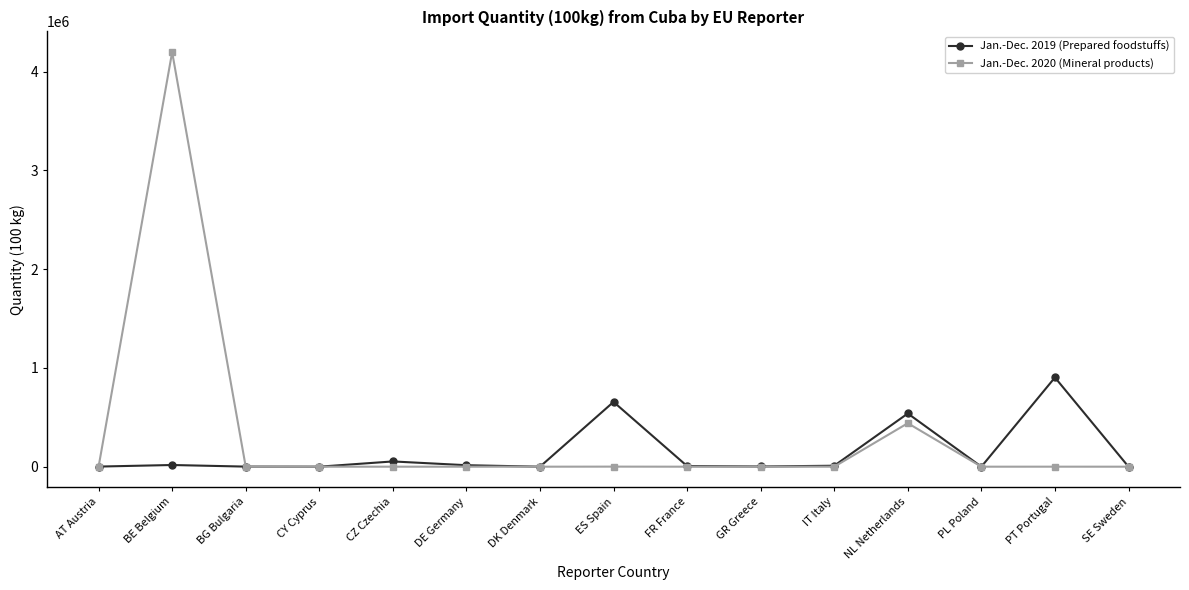

What is the label of the 12th point from the left?

NL Netherlands